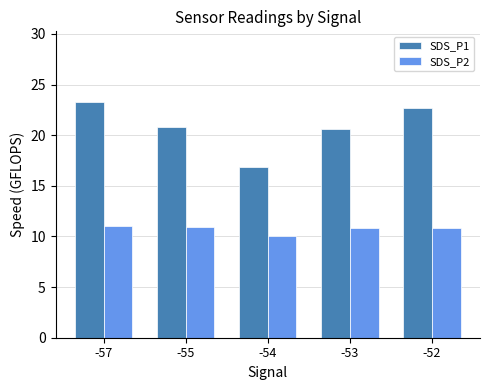

Which series has the largest total across all categories?

SDS_P1